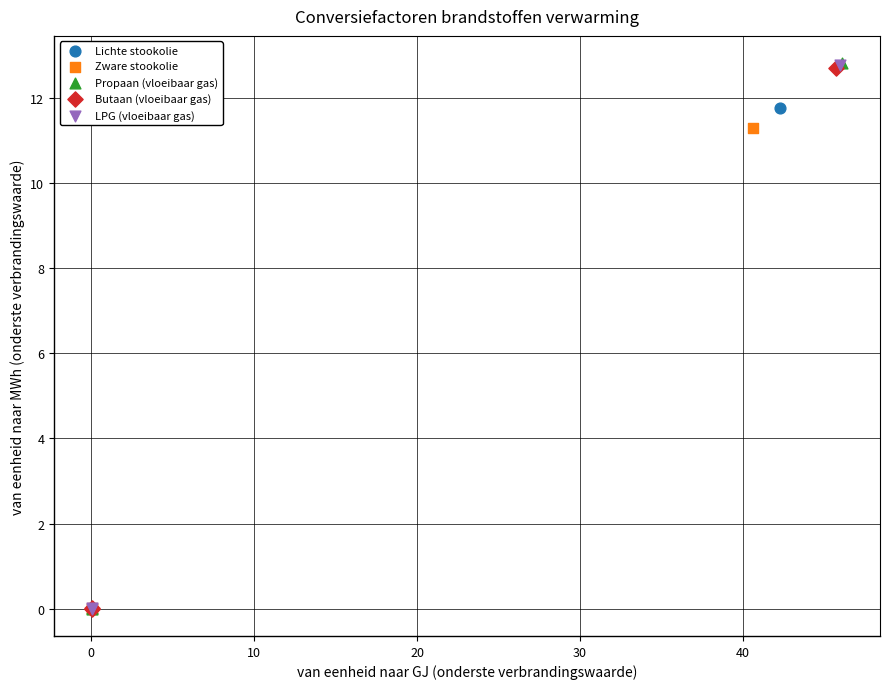

Which series has the widest spread of Y values?

Propaan (vloeibaar gas)